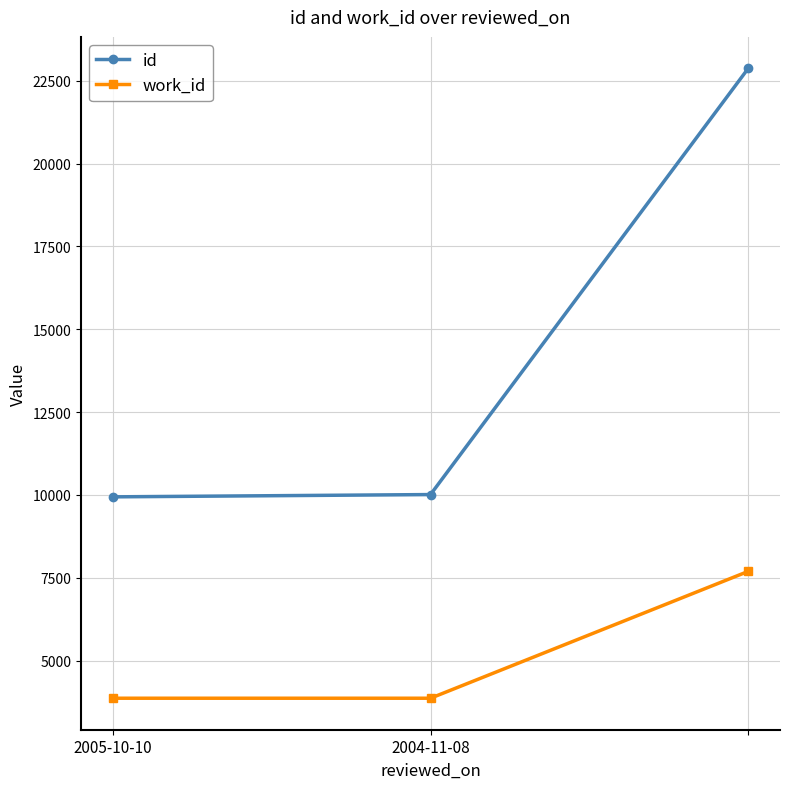

Does the chart display data point markers on the line(s)?

Yes